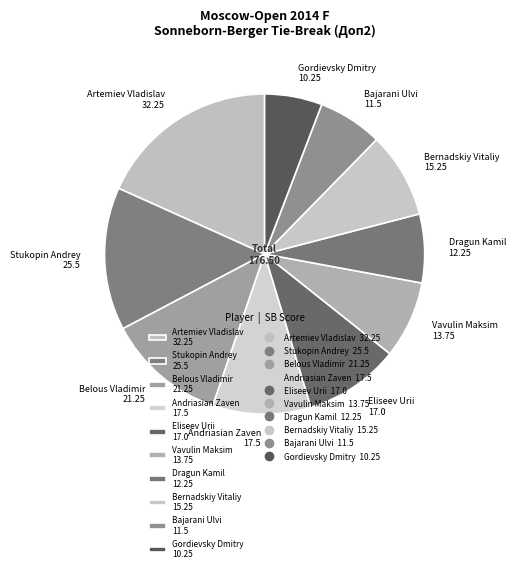

Approximately how many times larger is the value at Vavulin Maksim 13.75 compared to Bernadskiy Vitaliy 15.25?

0.9